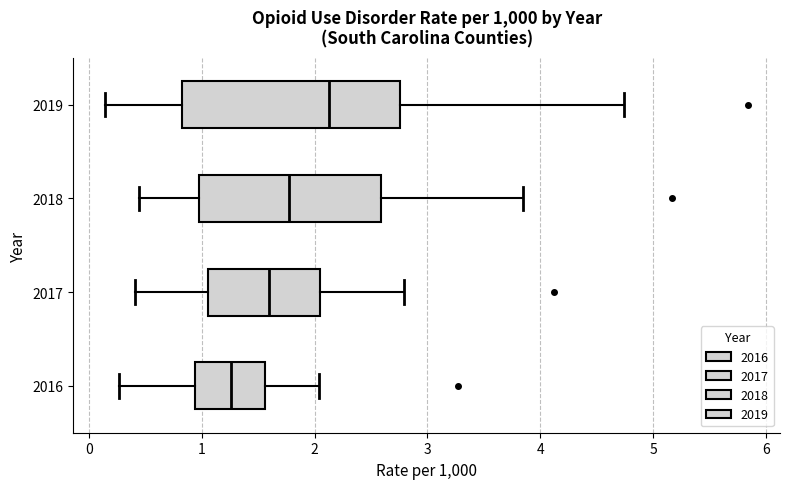

Reading bottom to top, transcribe this box plot: for each box, give where its median line is, the range the box spans, and where its two whiskers end, as read against the x-axis. The values are not printed on the chart, so give them approximately, as read against the axis.

2016: median 1.3, box 0.9 to 1.6, whiskers 0.3 to 2.0
2017: median 1.6, box 1.1 to 2.0, whiskers 0.4 to 2.8
2018: median 1.8, box 1.0 to 2.6, whiskers 0.4 to 3.8
2019: median 2.1, box 0.8 to 2.8, whiskers 0.1 to 4.7